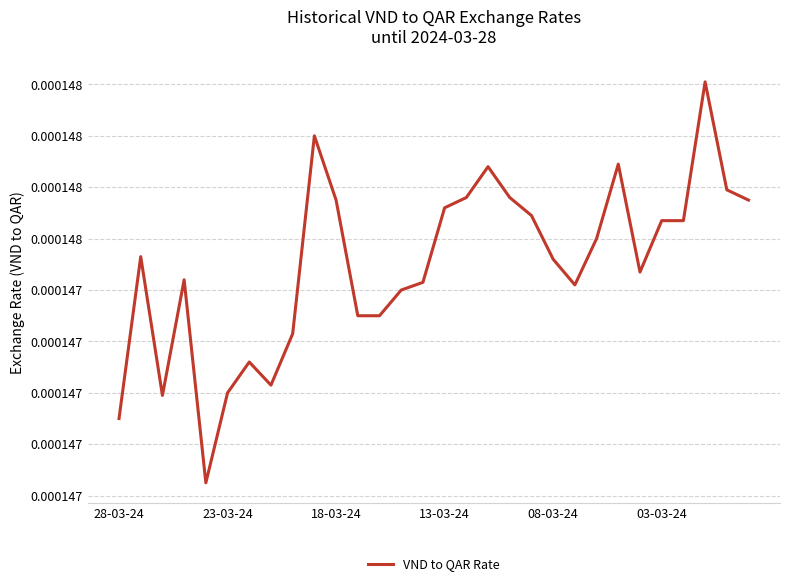

Is this an area chart (filled region under the line)?

No